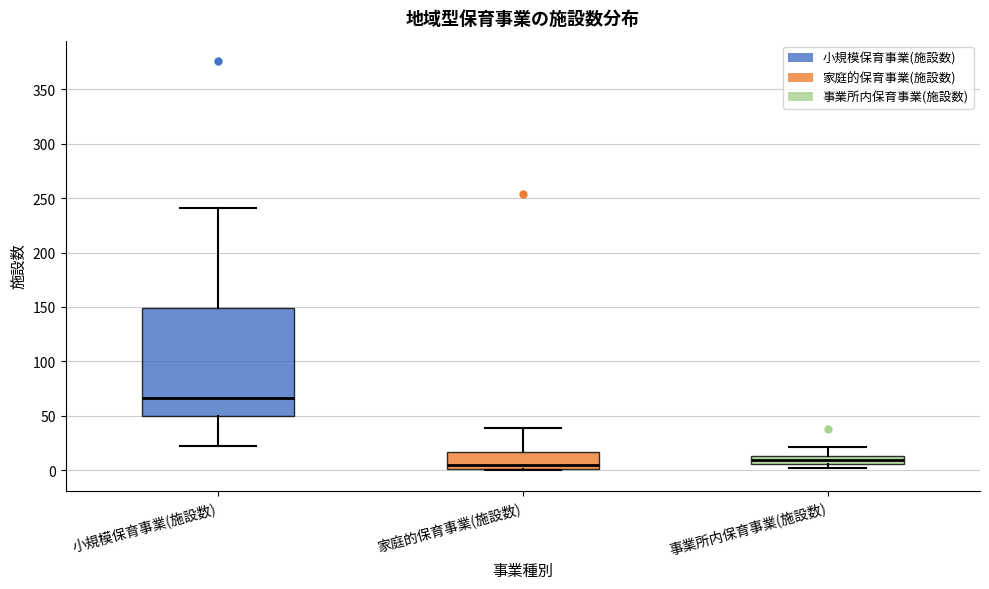

Which box's median line is the highest?

小規模保育事業(施設数)